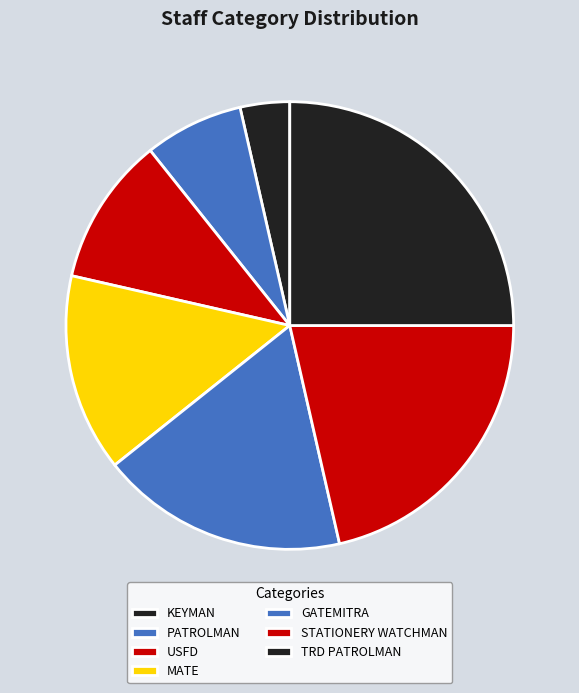

How many segments does this pie chart have?

7